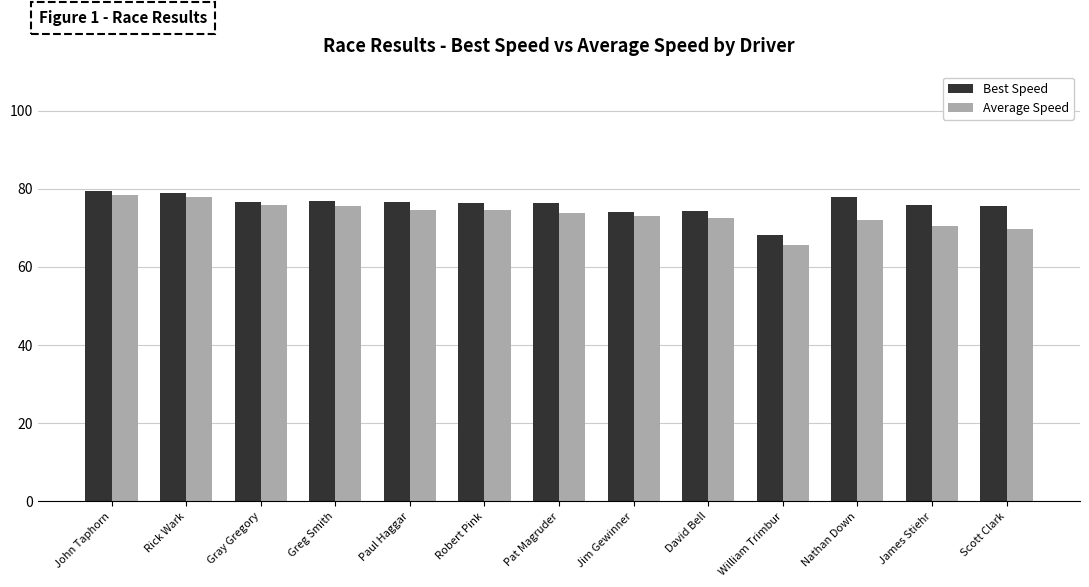

Where does the Best Speed series first go above 76?

John Taphorn